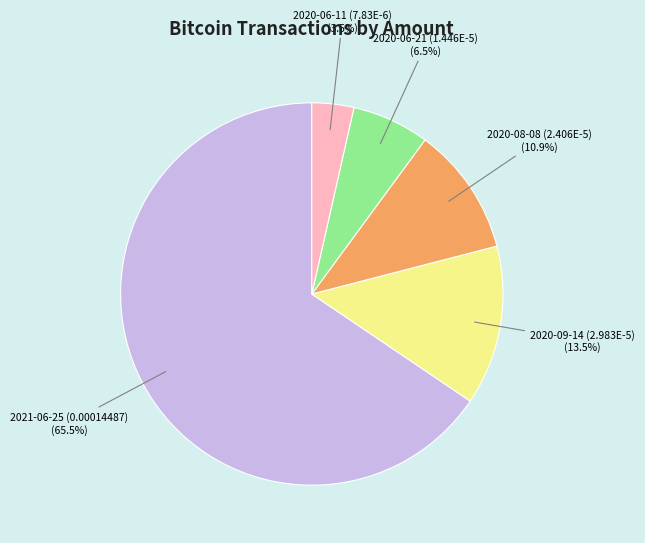

Is there any slice that represents more than half of the pie?

Yes